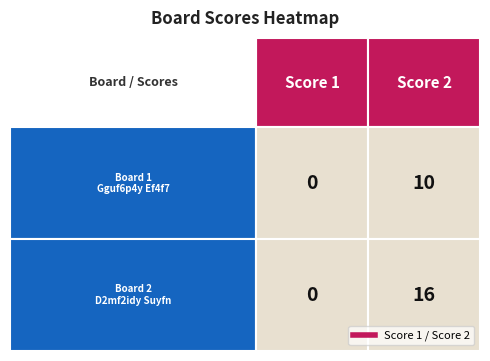

Rank the categories by Gguf6p4y Ef4f7z4q value from highest to lowest.

1, 0